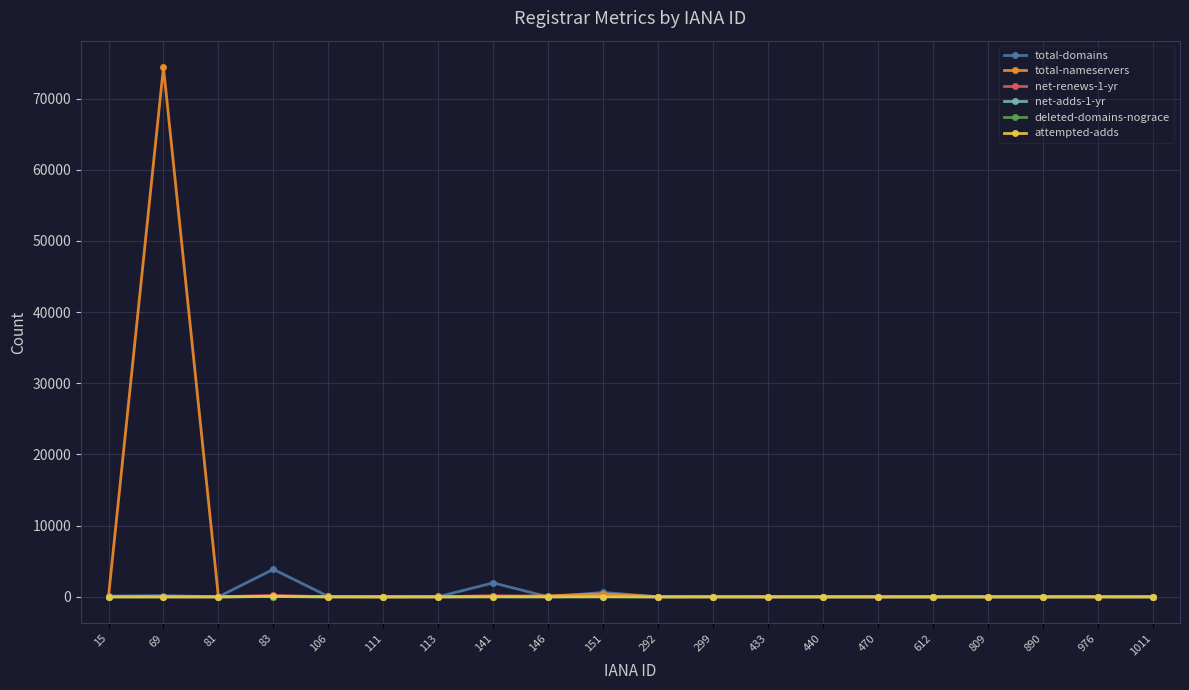

What is the highest value of the total-nameservers series?

74419